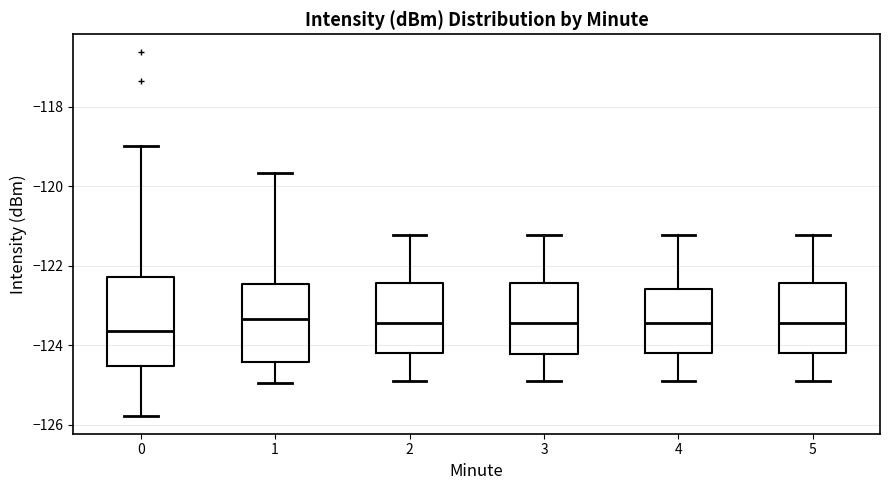

Reading left to right, read every box against the y-axis: the position of its median line, the range the box covers, and the ends of its whiskers. The values are not printed on the chart, so give them approximately, as read against the axis.

0: median -123.6, box -124.6 to -122.2, whiskers -125.8 to -119.0
1: median -123.4, box -124.4 to -122.4, whiskers -125.0 to -119.6
2: median -123.4, box -124.2 to -122.4, whiskers -124.8 to -121.2
3: median -123.4, box -124.2 to -122.4, whiskers -124.8 to -121.2
4: median -123.4, box -124.2 to -122.6, whiskers -124.8 to -121.2
5: median -123.4, box -124.2 to -122.4, whiskers -124.8 to -121.2